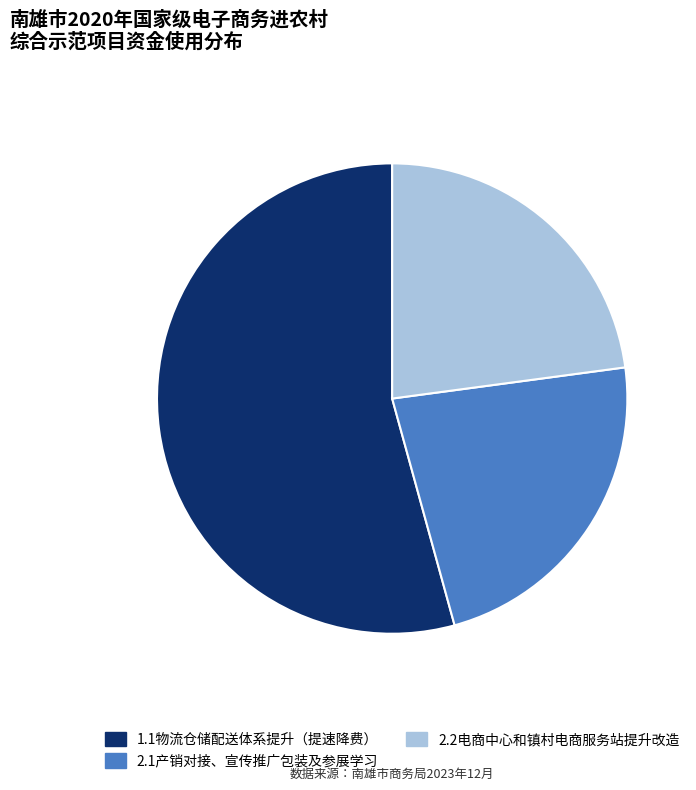

Is there any slice that represents more than half of the pie?

Yes